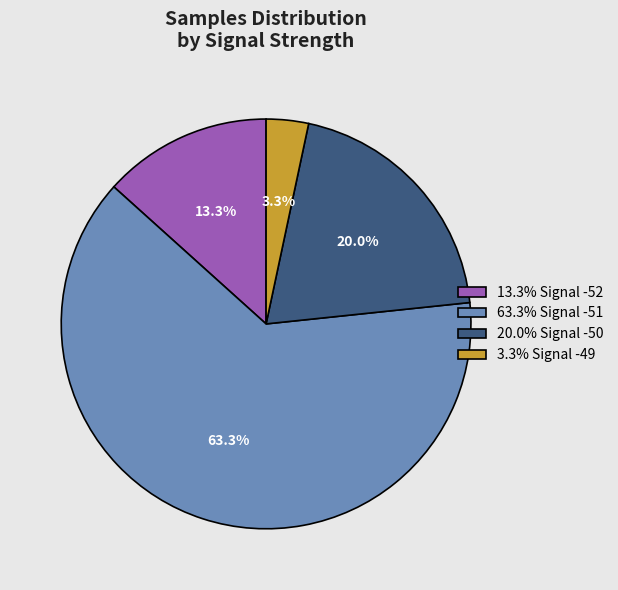

Rank the categories by value from lowest to highest.

3.3% Signal -49, 13.3% Signal -52, 20.0% Signal -50, 63.3% Signal -51